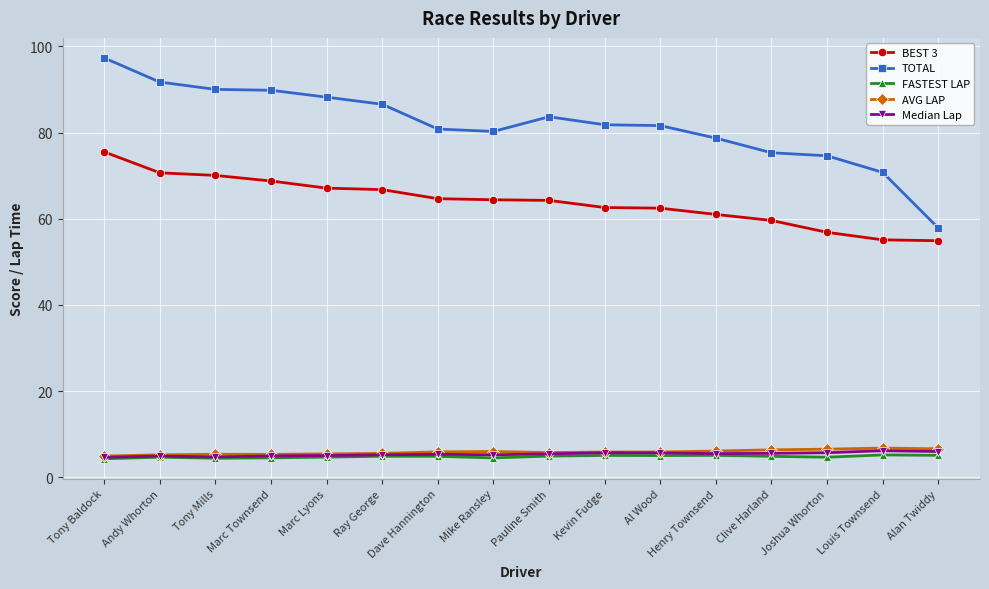

Which series has the largest range (max minus min)?

TOTAL